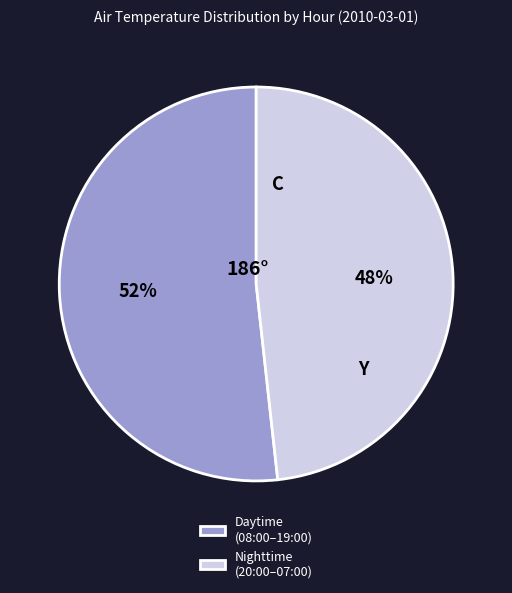

Which slice is the largest?

Daytime (08:00–19:00)